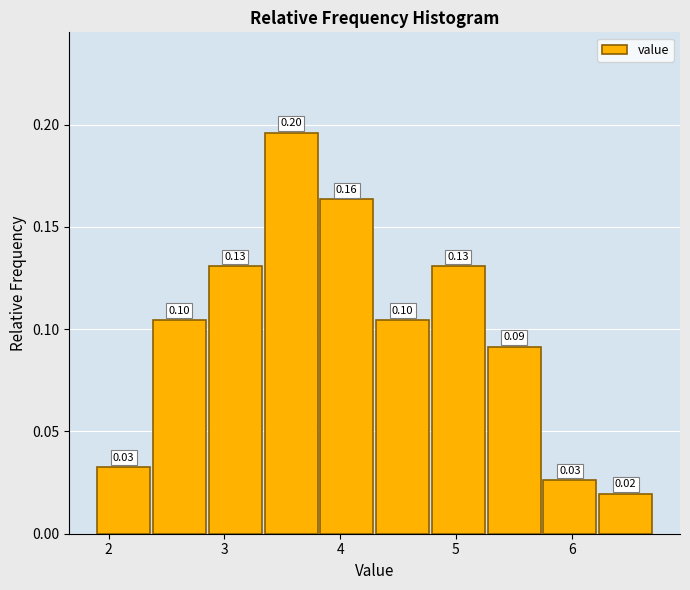

Which range on the x-axis has the tallest bar?

3.3 to 3.8